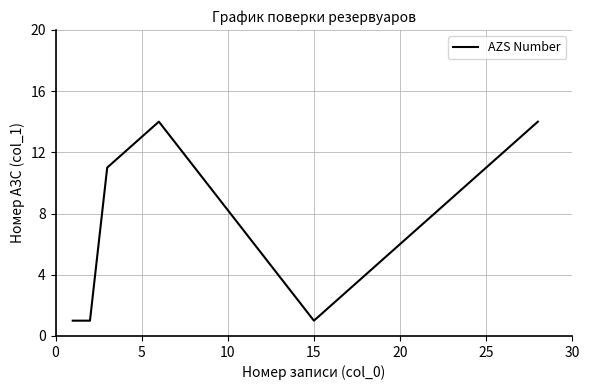

What is the maximum value shown in the chart?

14